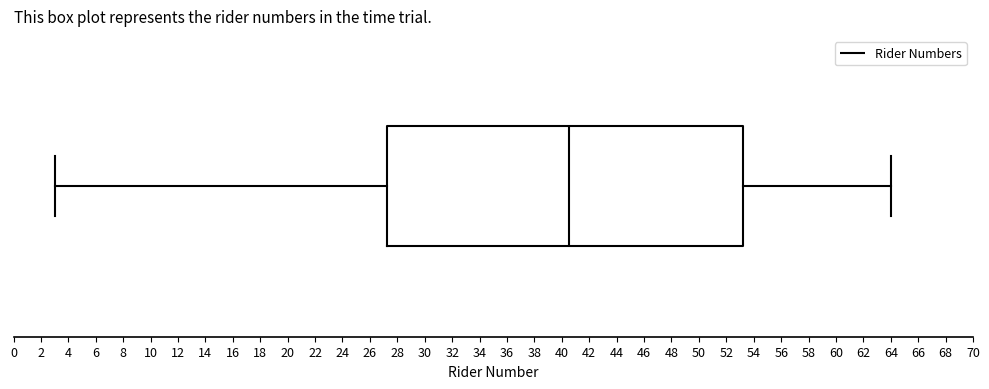

Read this box plot against the x-axis: the position of the median line, the range covered by the box, and the ends of both whiskers. The values are not printed on the chart, so give them approximately, as read against the axis.

median 40.6, box 27.2 to 53.2, whiskers 3.0 to 64.0